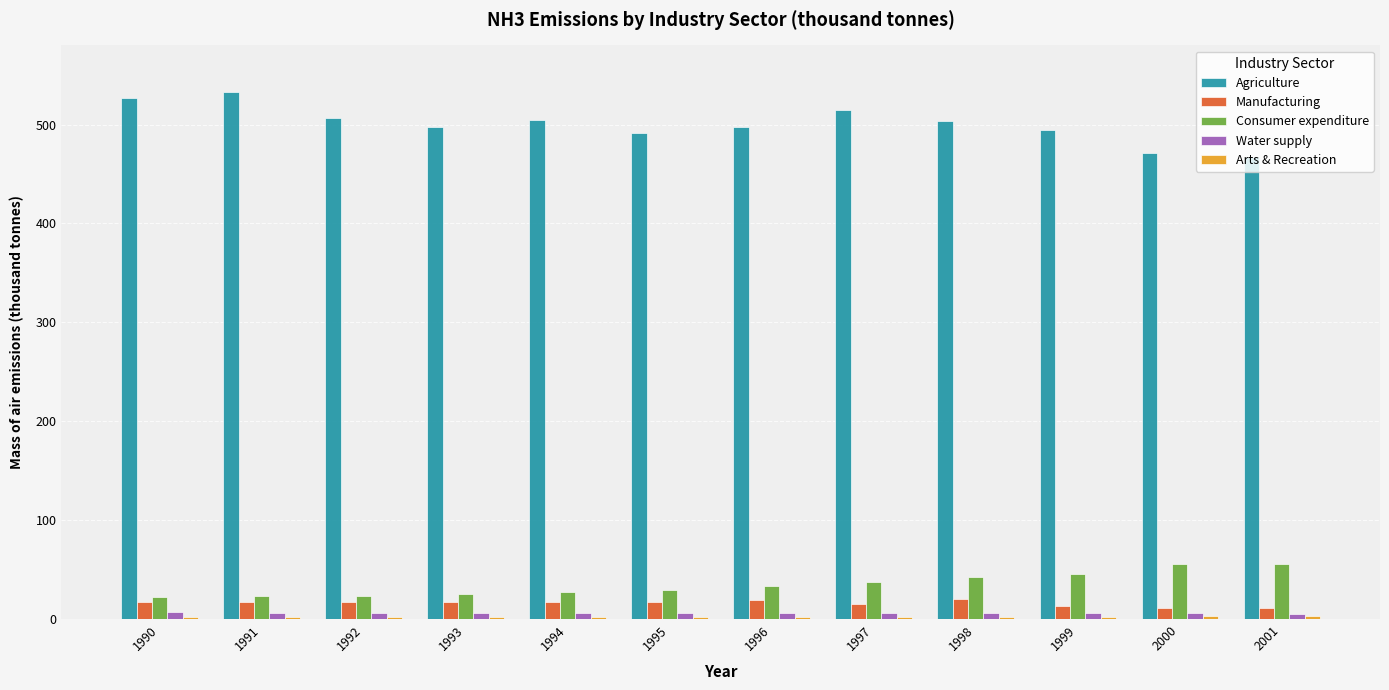

What is the difference between the highest and lowest values at 1997?

512.4